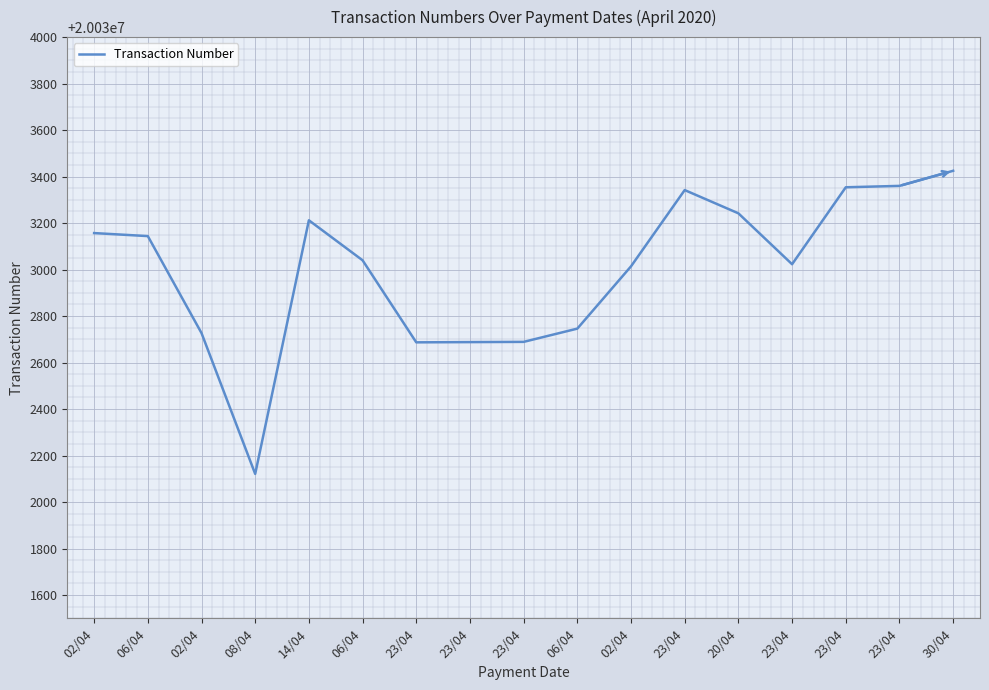

Reading left to right, transcribe all the data shown in this chart.

02/04=20033157	06/04=20033144	02/04=20032727	08/04=20032121	14/04=20033212	06/04=20033040	23/04=20032687	23/04=20032688	23/04=20032689	06/04=20032746	02/04=20033014	23/04=20033342	20/04=20033242	23/04=20033023	23/04=20033354	23/04=20033360	30/04=20033425